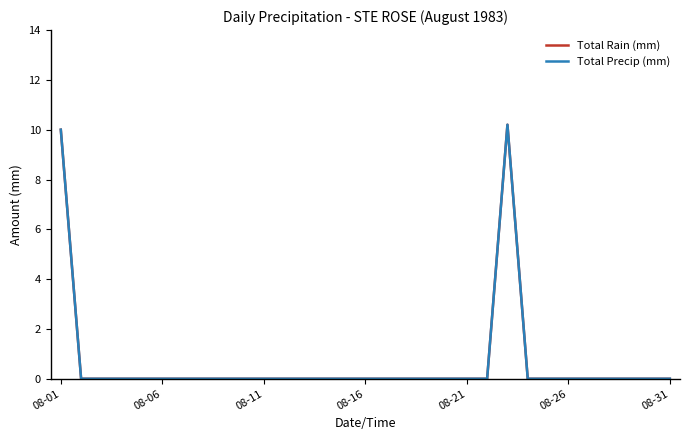

Which series has the largest total across all categories?

Total Rain (mm)